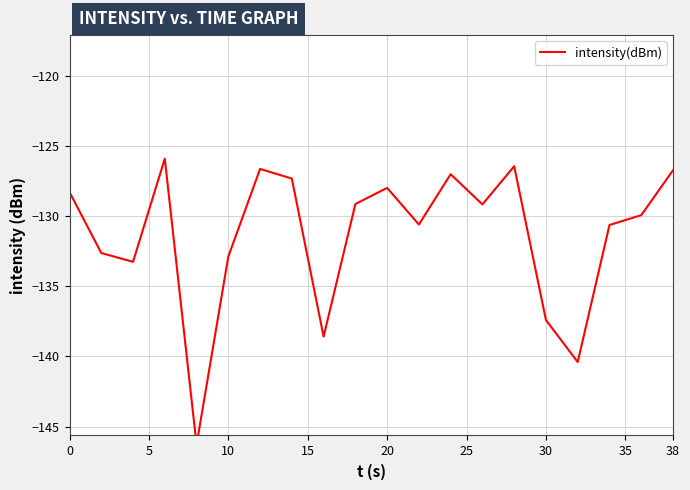

Does the chart have visible grid lines?

Yes